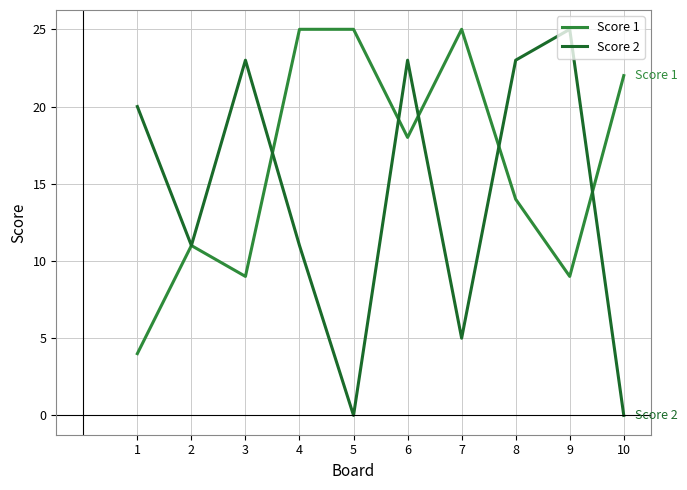

At 9, list the series in order from largest to smallest.

Score 2, Score 1